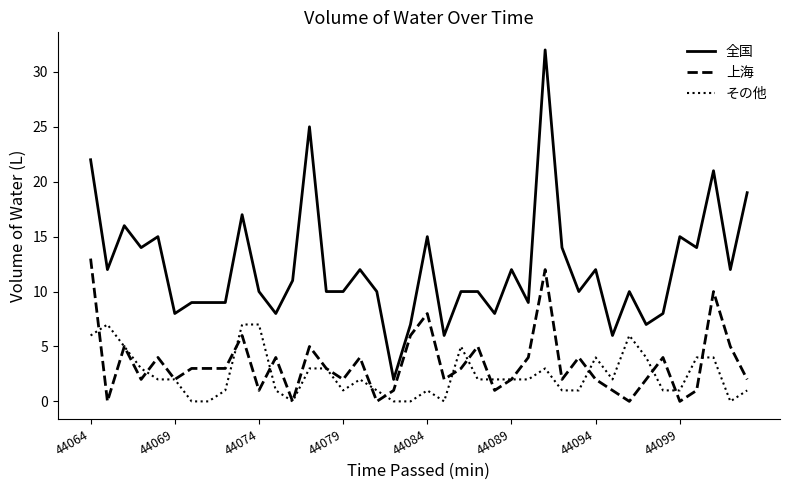

Which series has the largest range (max minus min)?

全国